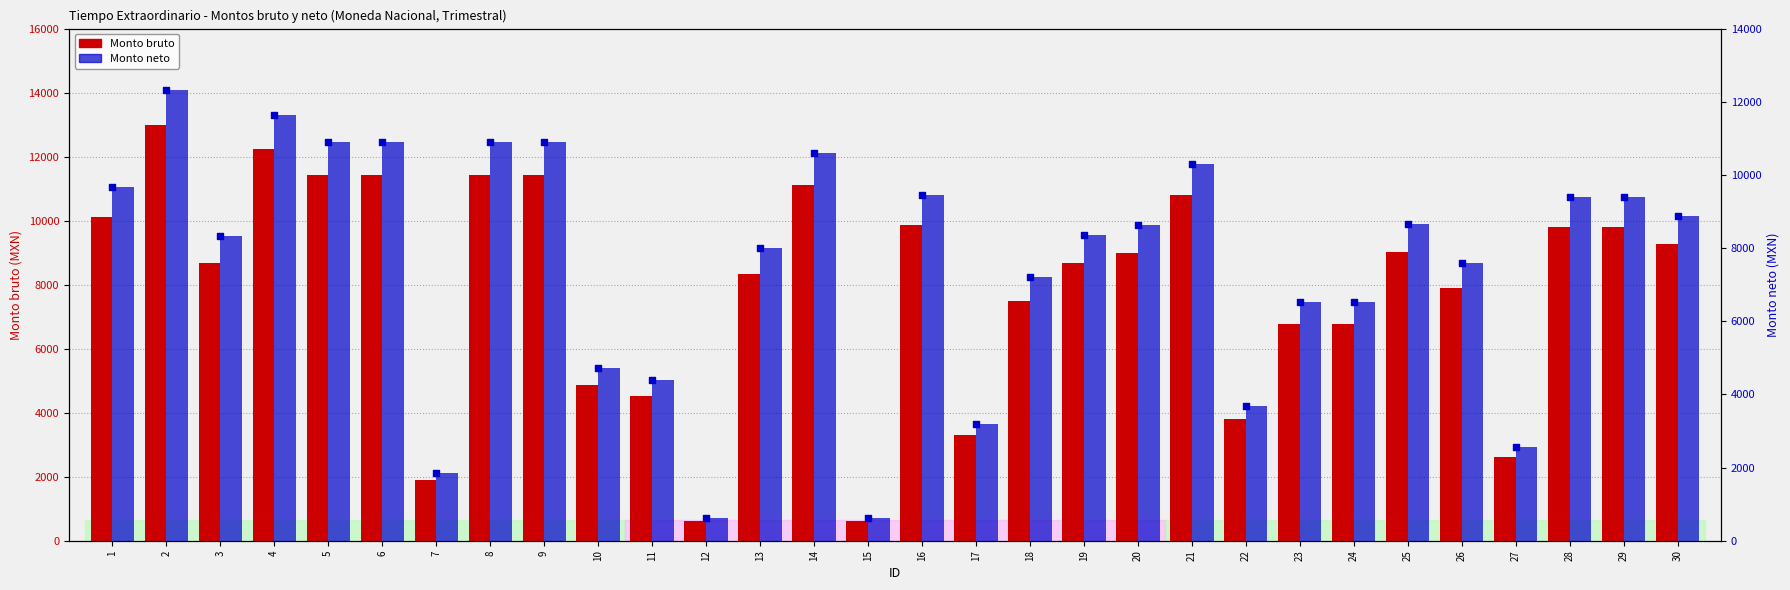

At how many categories does at least one series exceed 9821?

10